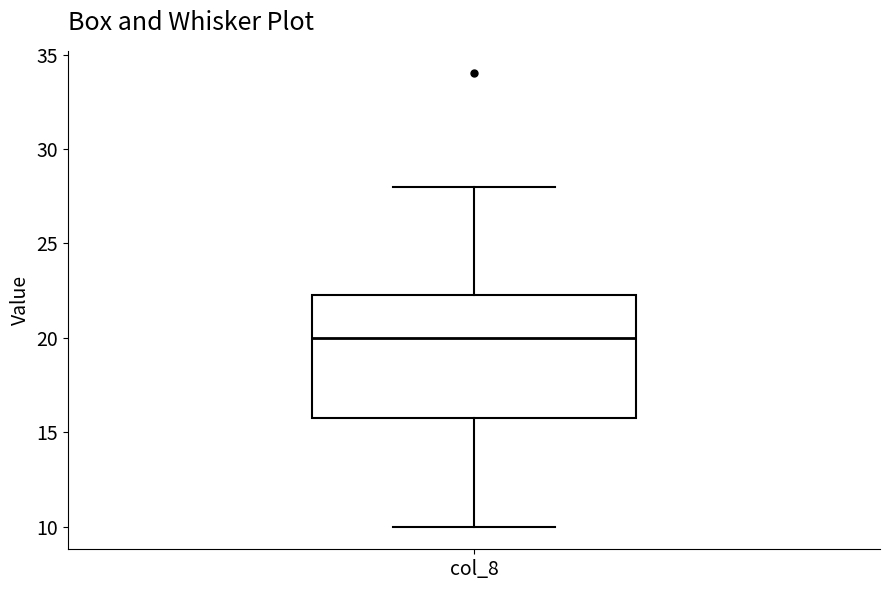

Read this box plot against the y-axis: the position of the median line, the range covered by the box, and the ends of both whiskers. The values are not printed on the chart, so give them approximately, as read against the axis.

median 20.0, box 16.0 to 22.5, whiskers 10.0 to 28.0